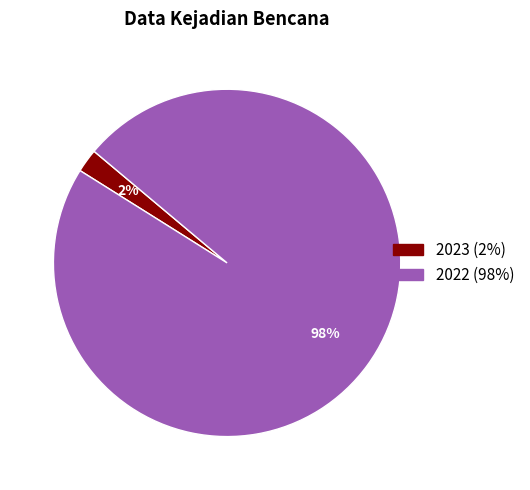

Rank the categories by value from highest to lowest.

2022, 2023